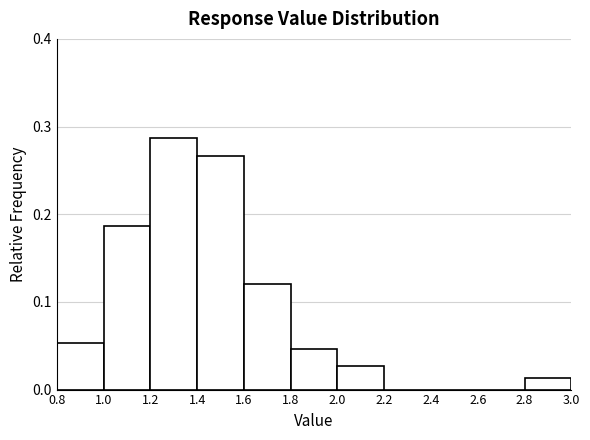

Over which range of the x-axis is the bar tallest?

1.2 to 1.4